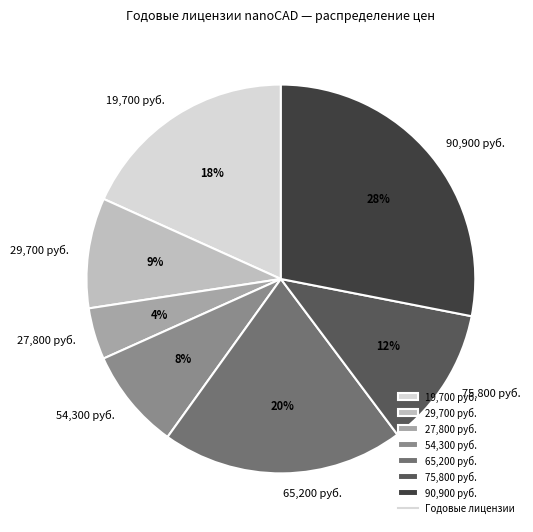

To the nearest percent, what is the difference between the largest and smallest slice percentages?

24%